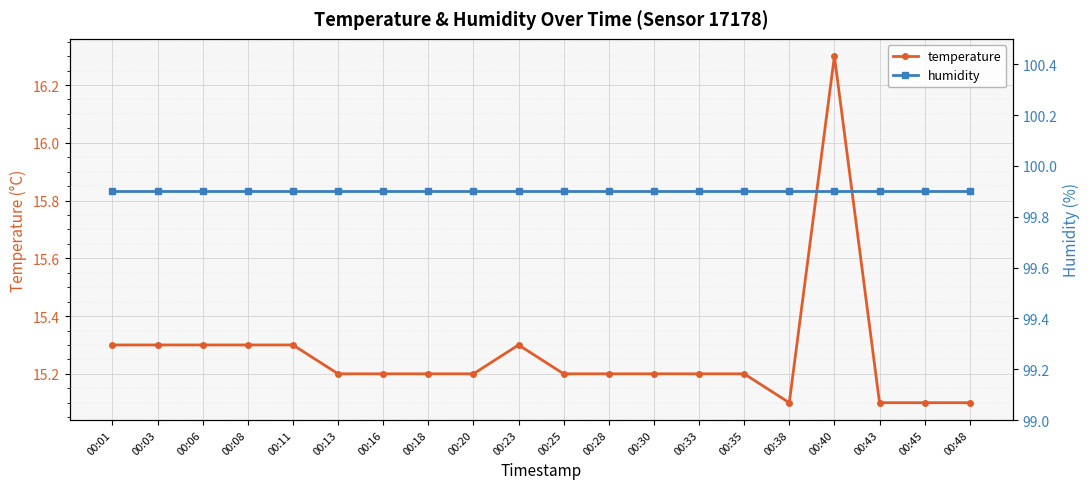

Which series changed the most between 00:08 and 00:11?

temperature